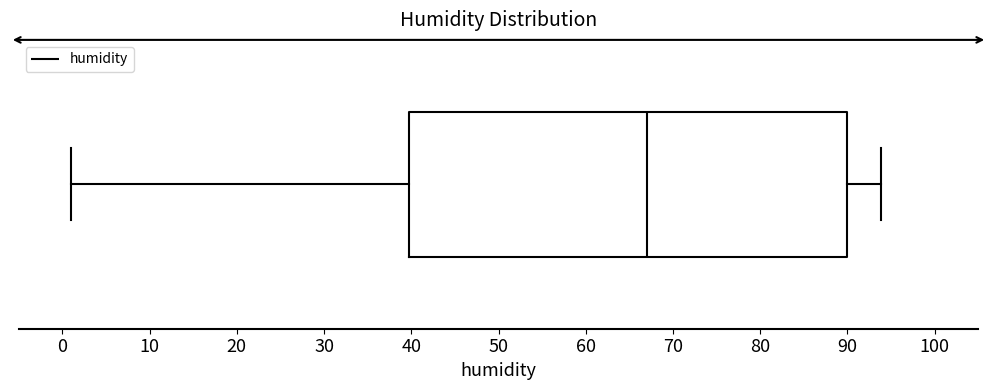

Transcribe this box plot: give where the median line is, the range the box spans, and where the two whiskers end, as read against the x-axis. The values are not printed on the chart, so give them approximately, as read against the axis.

median 67, box 40 to 90, whiskers 1 to 94